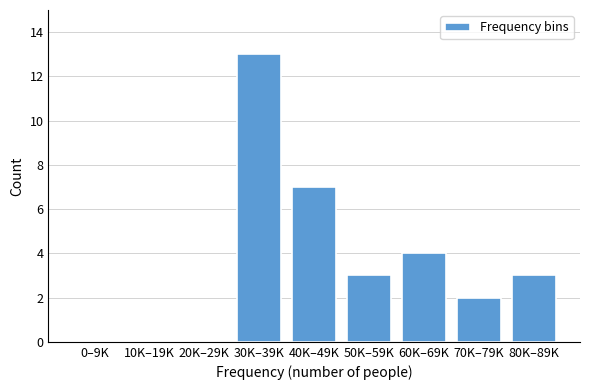

Reading left to right, transcribe all the data shown in this chart.

0–9K=0	10K–19K=0	20K–29K=0	30K–39K=13	40K–49K=7	50K–59K=3	60K–69K=4	70K–79K=2	80K–89K=3